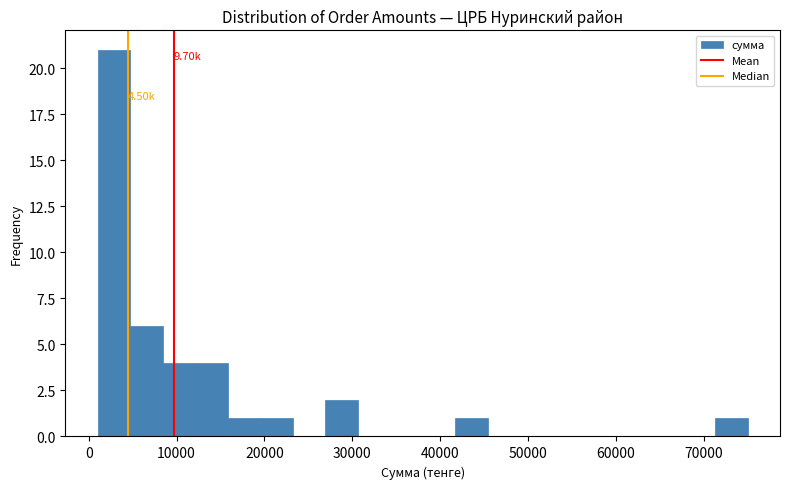

Read against the x-axis, roughly where is the centre of the tallest bar?

3000